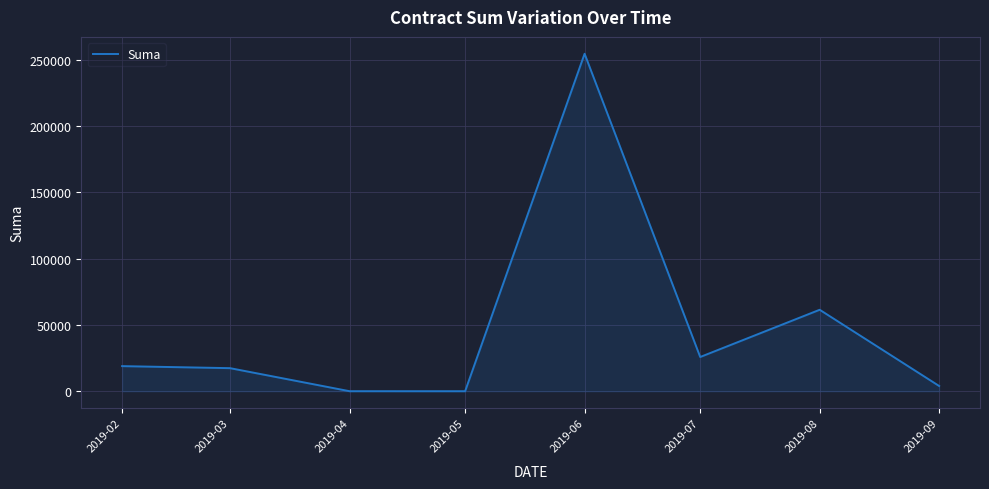

At which label is the value closest to 127356?

2019-08